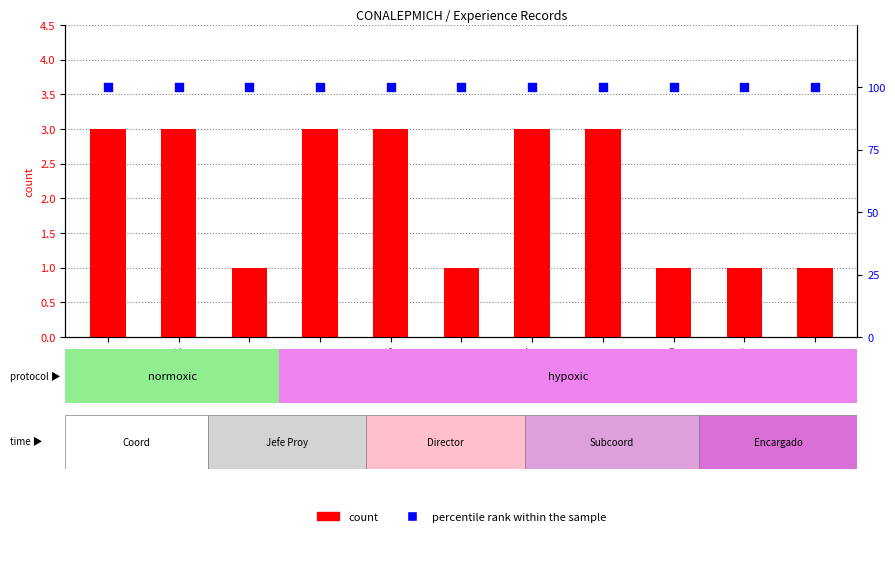

Which series contains the lowest Y value?

count